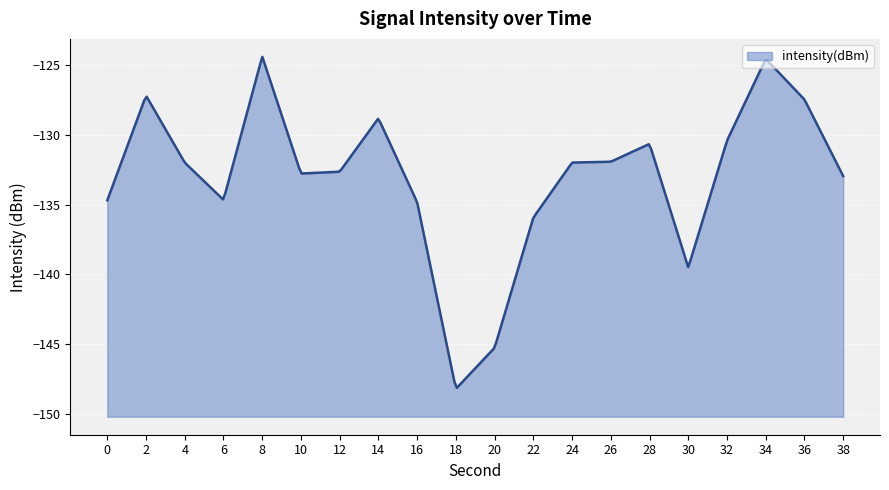

What is the maximum value shown in the chart?

-124.4